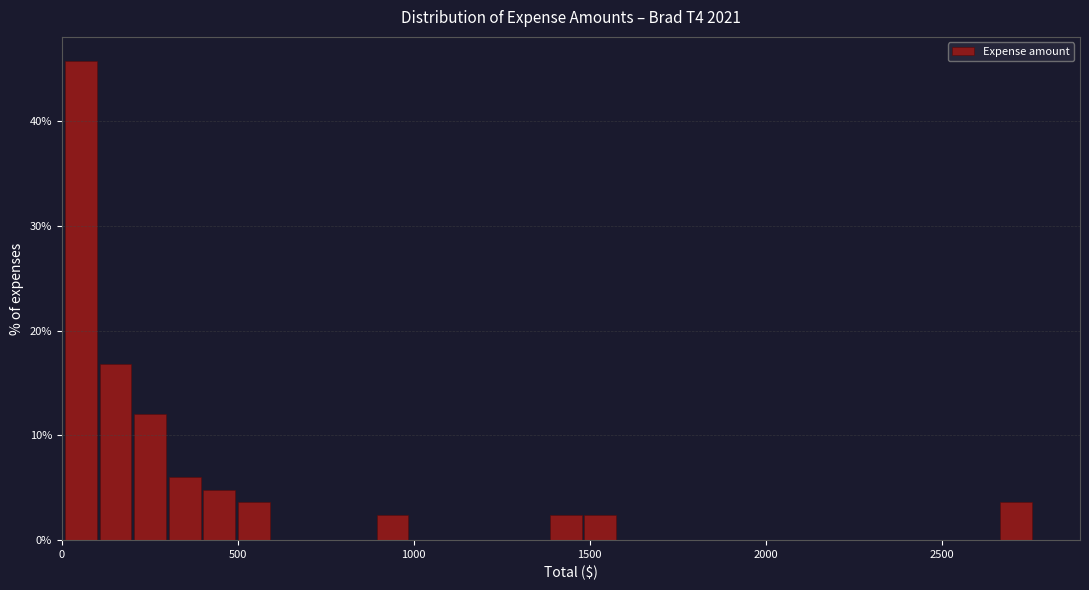

Read against the x-axis, roughly where is the centre of the tallest bar?

50